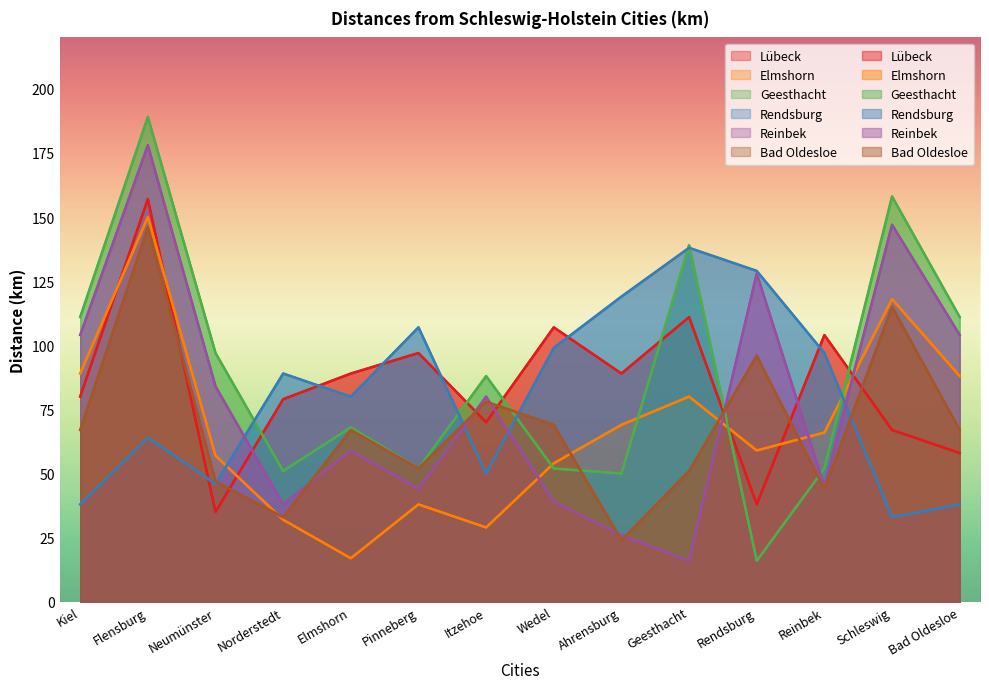

Reading right to left, transcribe all the data shown in this chart.

Lübeck: Bad Oldesloe=58	Schleswig=67	Reinbek=104	Rendsburg=38	Geesthacht=111	Ahrensburg=89	Wedel=107	Itzehoe=70	Pinneberg=97	Elmshorn=89	Norderstedt=79	Neumünster=35	Flensburg=157	Kiel=80
Elmshorn: Bad Oldesloe=88	Schleswig=118	Reinbek=66	Rendsburg=59	Geesthacht=80	Ahrensburg=69	Wedel=54	Itzehoe=29	Pinneberg=38	Elmshorn=17	Norderstedt=32	Neumünster=57	Flensburg=150	Kiel=89
Geesthacht: Bad Oldesloe=111	Schleswig=158	Reinbek=52	Rendsburg=16	Geesthacht=139	Ahrensburg=50	Wedel=52	Itzehoe=88	Pinneberg=52	Elmshorn=68	Norderstedt=51	Neumünster=97	Flensburg=189	Kiel=111
Rendsburg: Bad Oldesloe=38	Schleswig=33	Reinbek=97	Rendsburg=129	Geesthacht=138	Ahrensburg=119	Wedel=99	Itzehoe=50	Pinneberg=107	Elmshorn=80	Norderstedt=89	Neumünster=46	Flensburg=64	Kiel=38
Reinbek: Bad Oldesloe=104	Schleswig=147	Reinbek=45	Rendsburg=128	Geesthacht=16	Ahrensburg=26	Wedel=39	Itzehoe=80	Pinneberg=44	Elmshorn=59	Norderstedt=38	Neumünster=84	Flensburg=178	Kiel=104
Bad Oldesloe: Bad Oldesloe=67	Schleswig=115	Reinbek=44	Rendsburg=96	Geesthacht=51	Ahrensburg=24	Wedel=69	Itzehoe=78	Pinneberg=52	Elmshorn=67	Norderstedt=33	Neumünster=47	Flensburg=146	Kiel=67